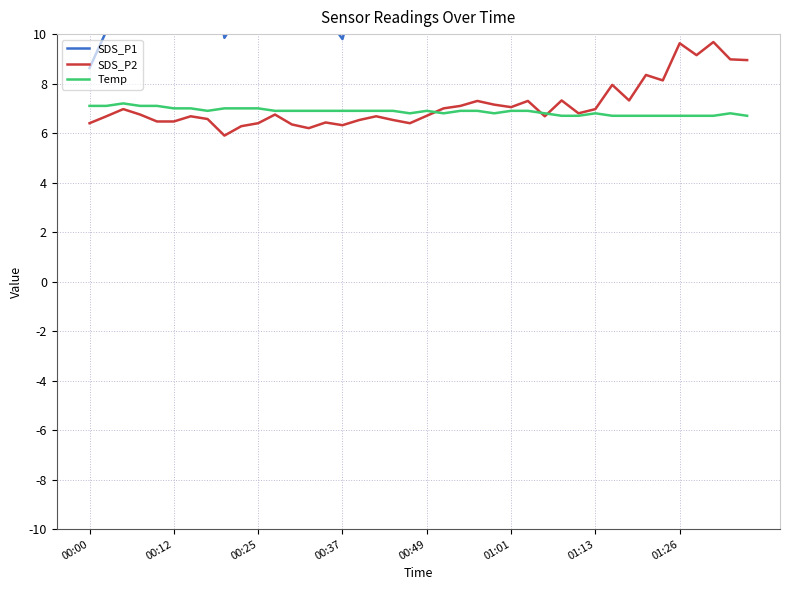

What is the lowest value of the Temp series?

6.7